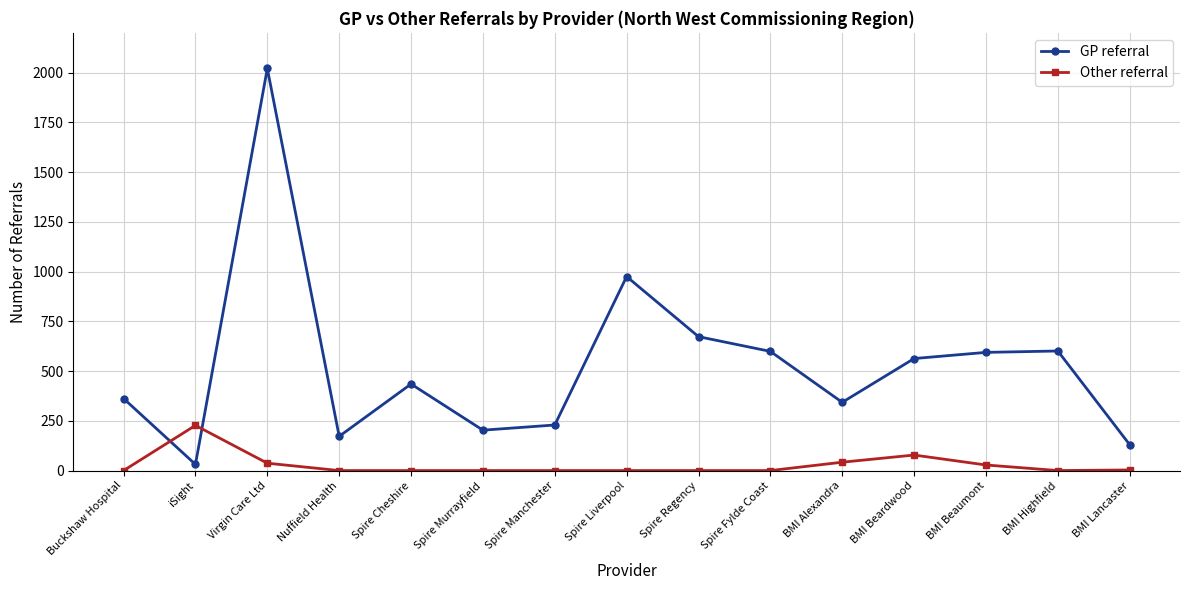

Where is GP referral nearest to the value 1026?

Spire Liverpool